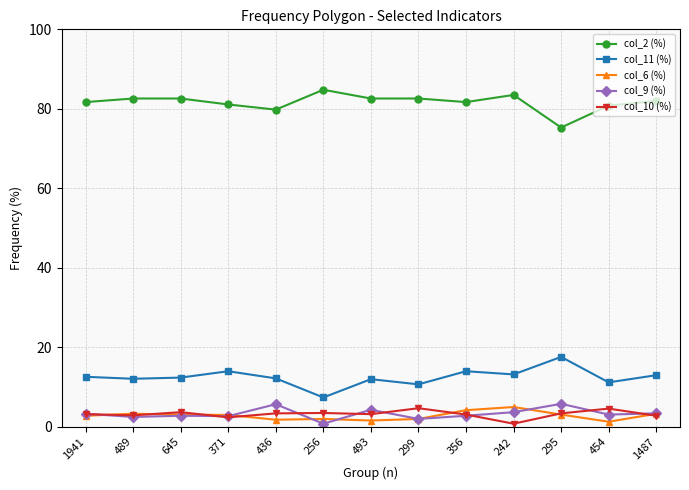

What is the spread (max minus min) of values at 436?

78.0